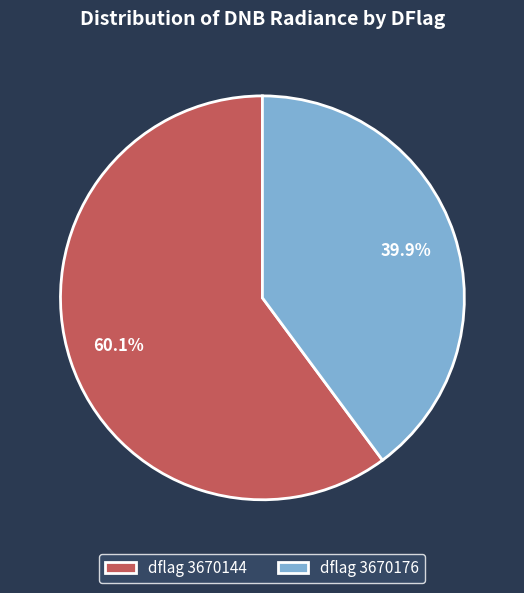

Is there a majority slice in this chart?

Yes